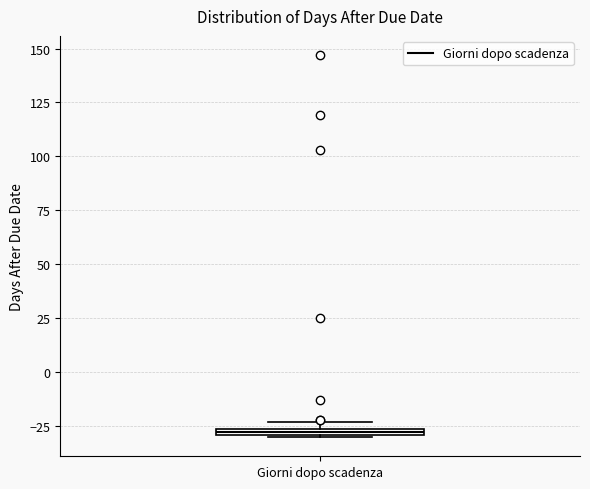

Where is the upper edge of the box for Giorni dopo scadenza on the y-axis? The values are not printed on the chart, so give them approximately, as read against the axis.

-25